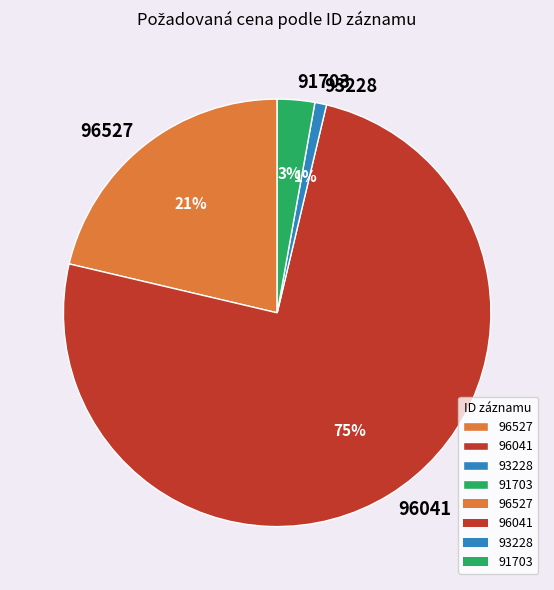

The 96041 slice represents 64% of the pie. True or false?

False